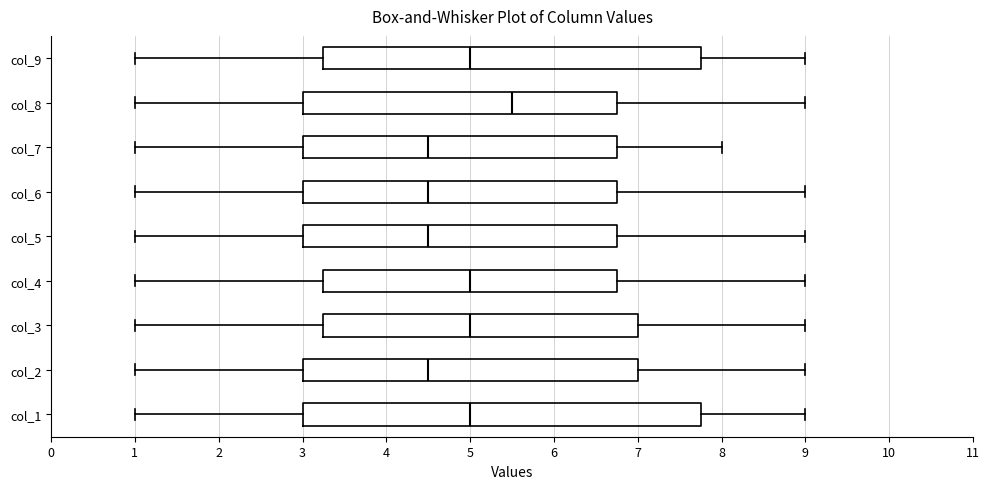

Where is the left edge of the box for col_2 on the x-axis? The values are not printed on the chart, so give them approximately, as read against the axis.

3.0